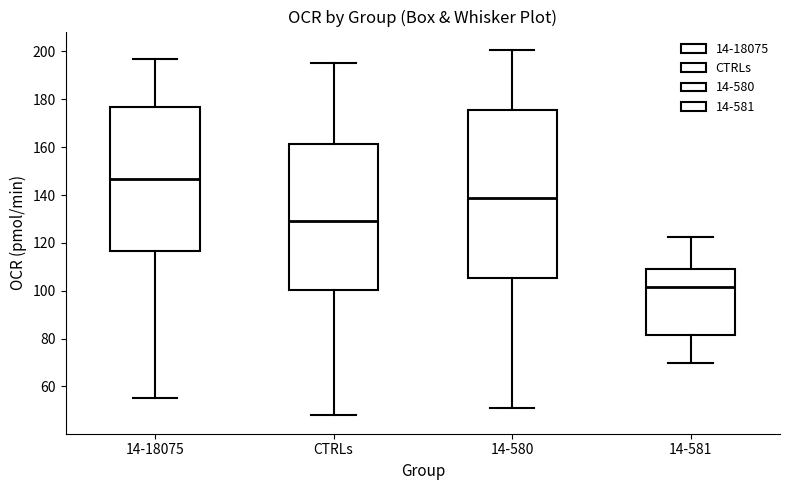

Reading left to right, read every box against the y-axis: the position of its median line, the range the box covers, and the ends of its whiskers. The values are not printed on the chart, so give them approximately, as read against the axis.

14-18075: median 146, box 116 to 176, whiskers 56 to 198
CTRLs: median 128, box 100 to 162, whiskers 48 to 196
14-580: median 138, box 106 to 176, whiskers 50 to 200
14-581: median 102, box 82 to 110, whiskers 70 to 122